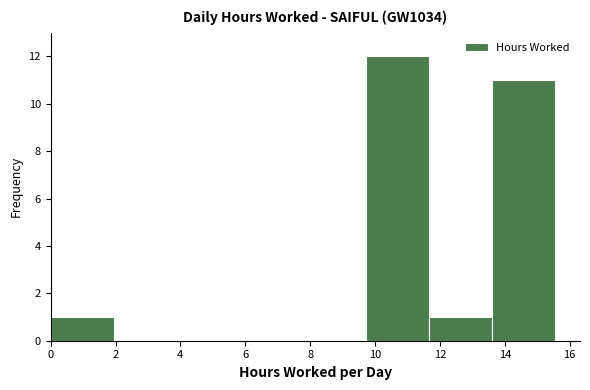

Over which range of the x-axis is the bar tallest?

9.8 to 11.6